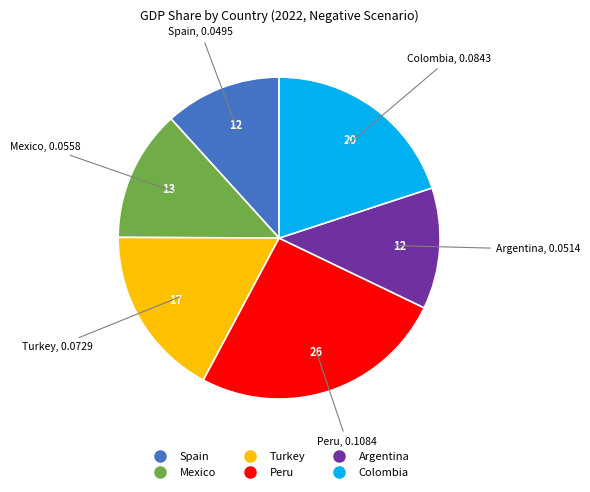

Which has a higher value, Turkey or Colombia?

Colombia